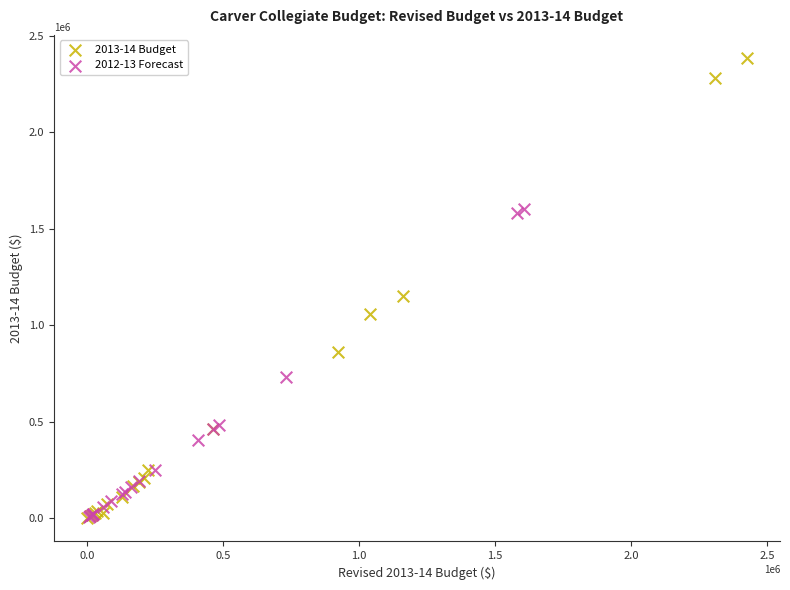

Which series has the largest Y range (max minus min)?

2013-14 Budget